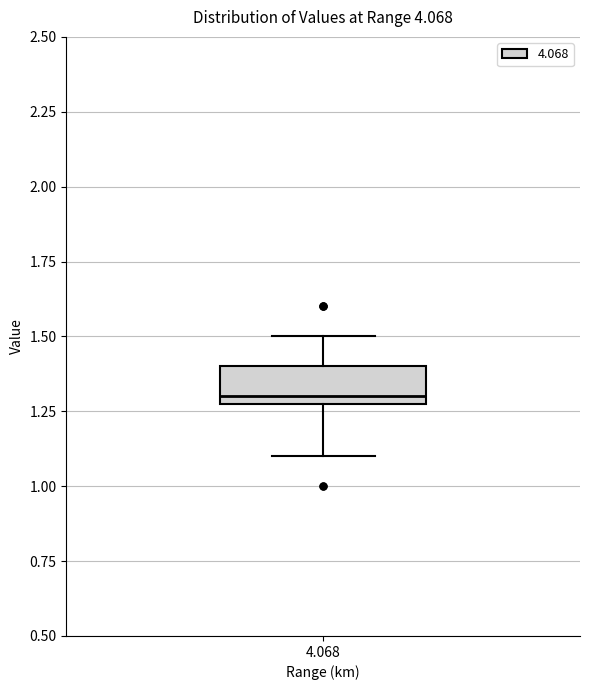

Read this box plot against the y-axis: the position of the median line, the range covered by the box, and the ends of both whiskers. The values are not printed on the chart, so give them approximately, as read against the axis.

median 1.3 (just above the box's lower edge), box 1.3 to 1.4, whiskers 1.1 to 1.5